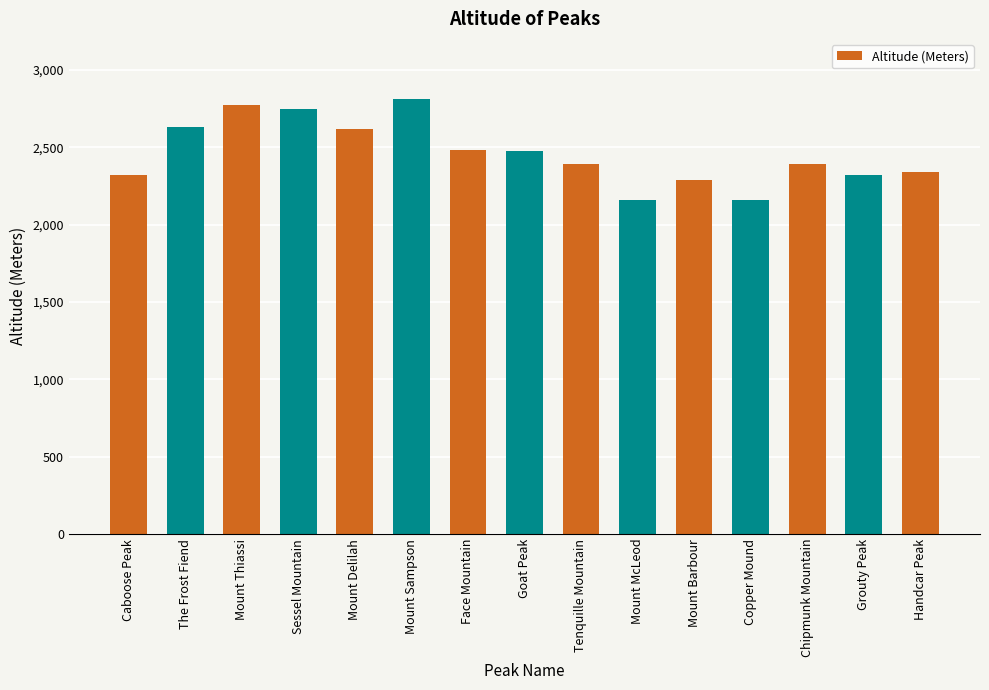

How many categories are shown in the chart?

15